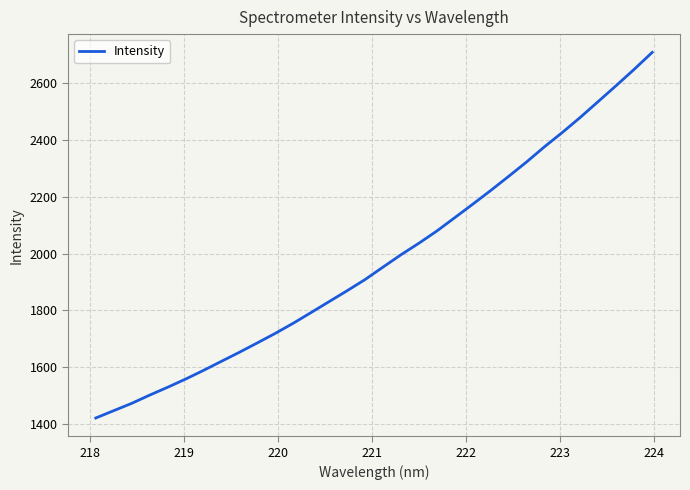

What is the smallest value displayed?

1419.9